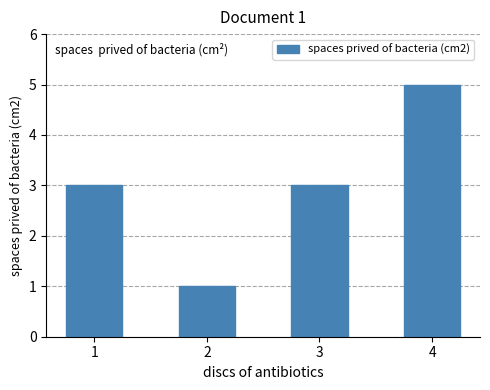

Reading right to left, extract all data points from this chart.

5	3	1	3